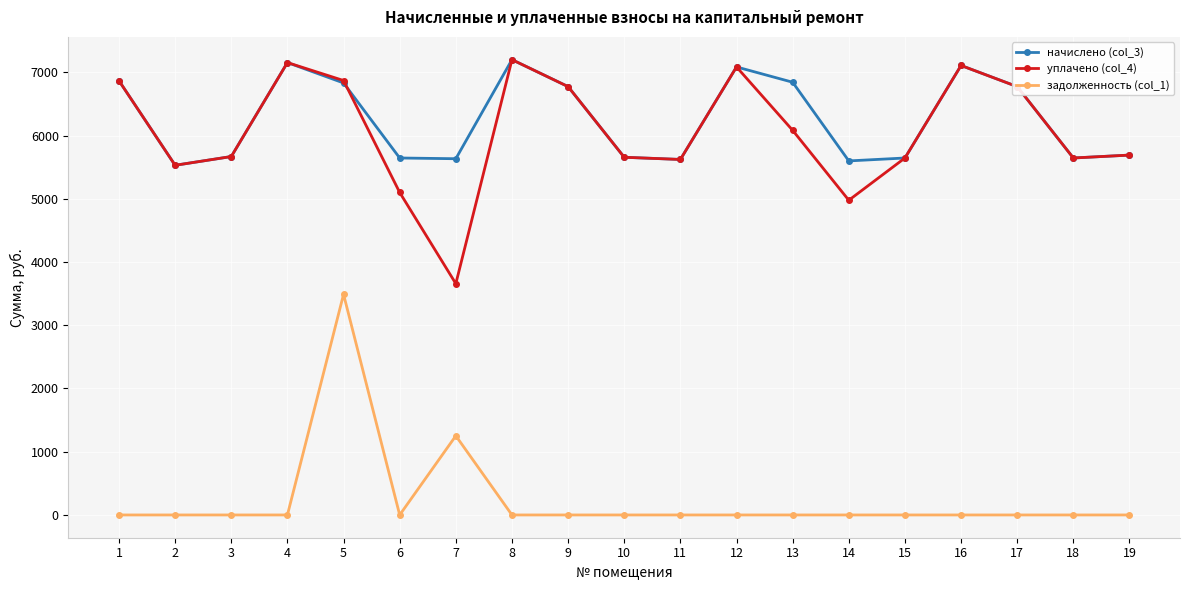

How many values in the начислено (col_3) series exceed 5690?

10